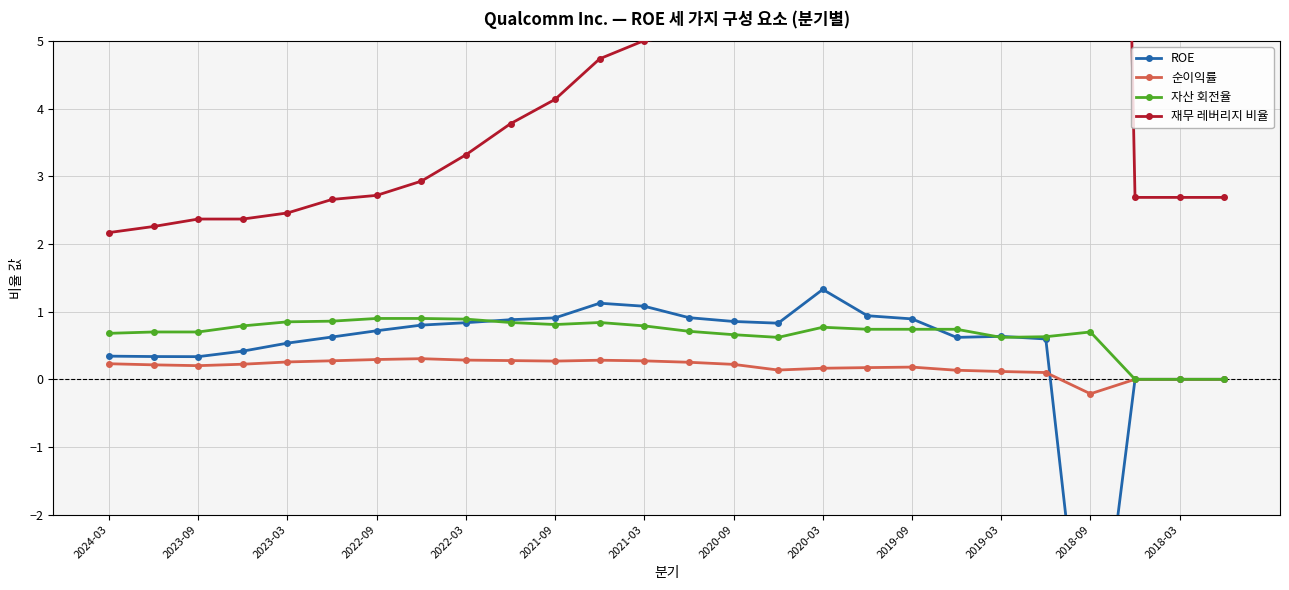

How many values in 순이익률 are above zero?

22